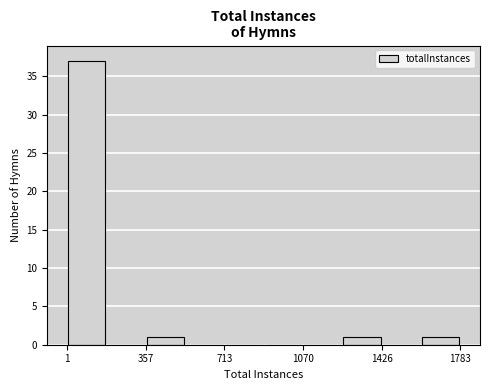

Read against the x-axis, roughly where is the centre of the tallest bar?

100